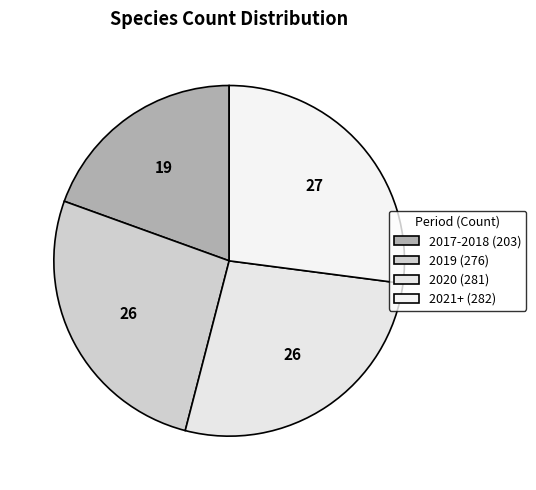

Which category has the smallest portion of the pie?

2017-2018 (203)